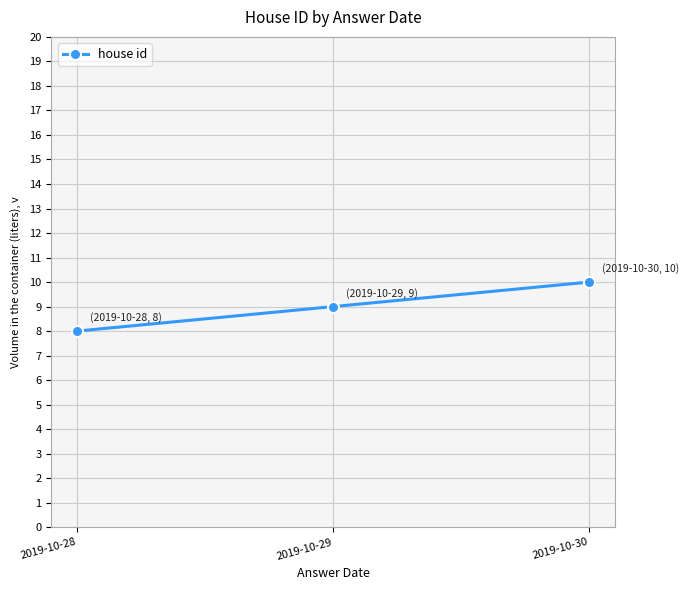

What is the difference between the maximum and minimum values?

2